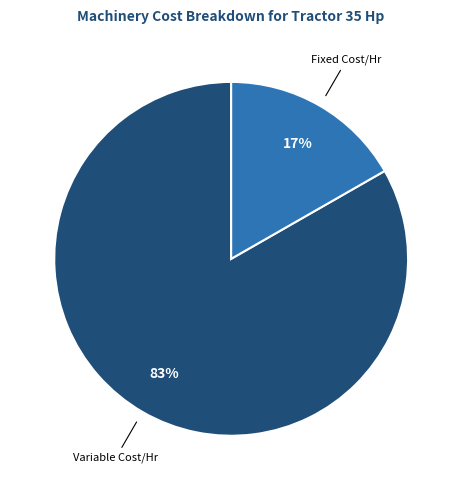

What is the smallest slice in the pie chart?

Fixed Cost/Hr